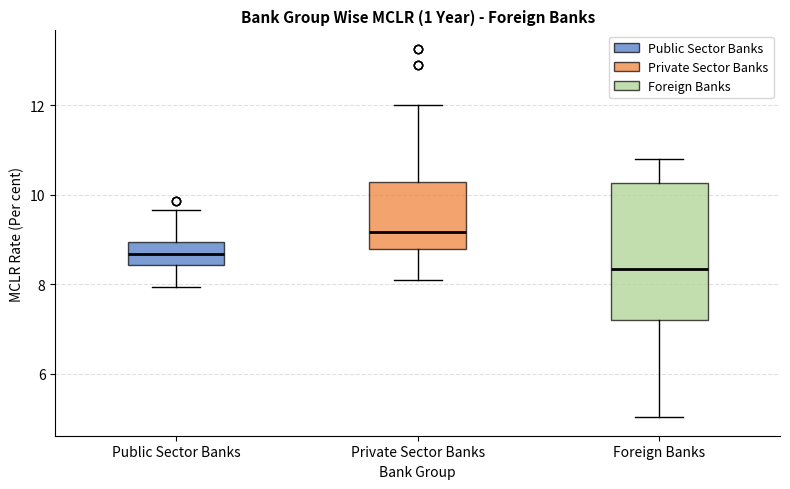

Which box is the tallest, from its lower edge to its upper edge?

Foreign Banks